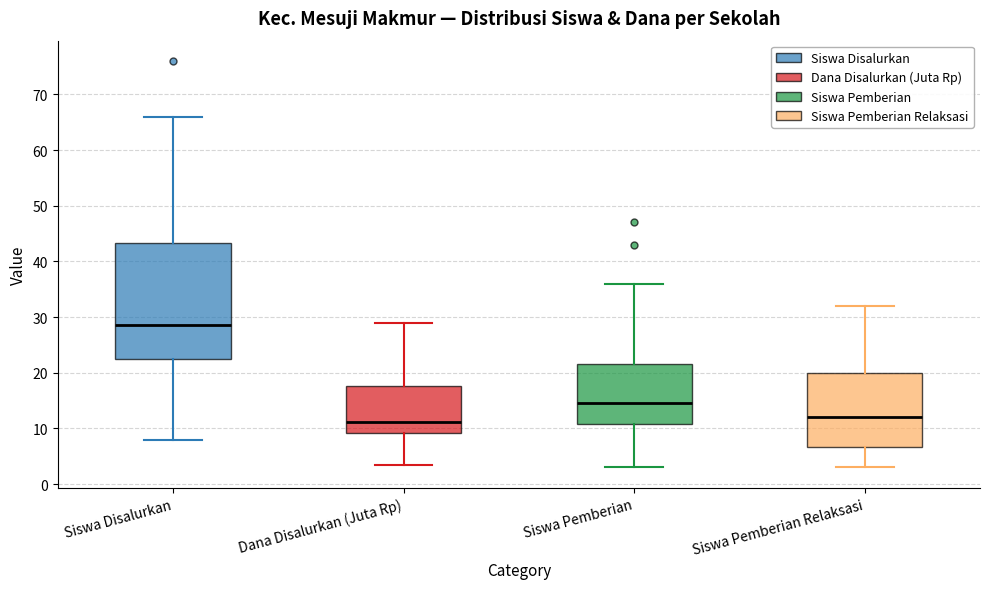

Where is the upper edge of the box for Siswa Pemberian Relaksasi on the y-axis? The values are not printed on the chart, so give them approximately, as read against the axis.

20